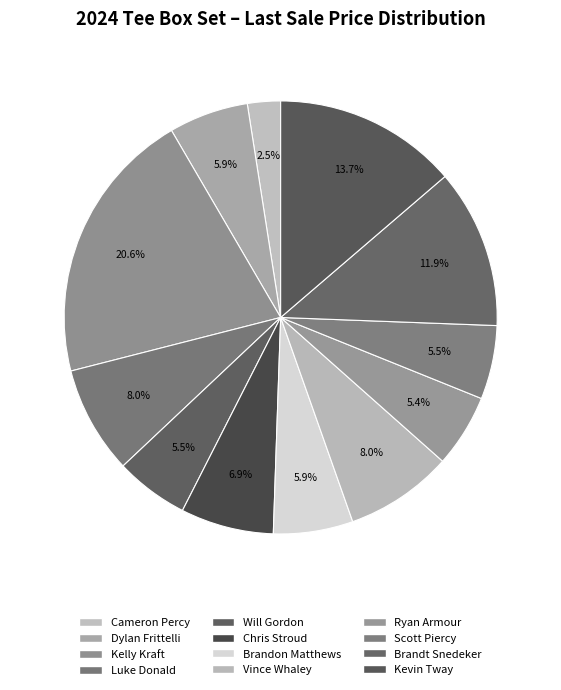

What is the largest slice in the pie chart?

Kelly Kraft